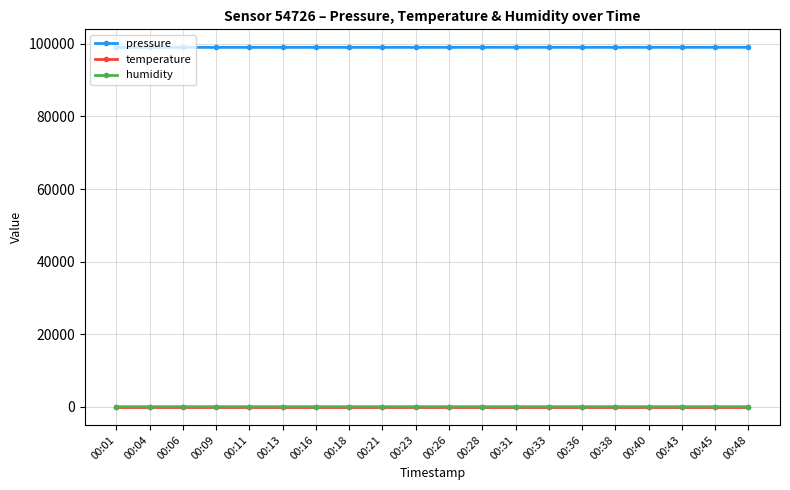

What is the minimum value shown in the chart?

7.9